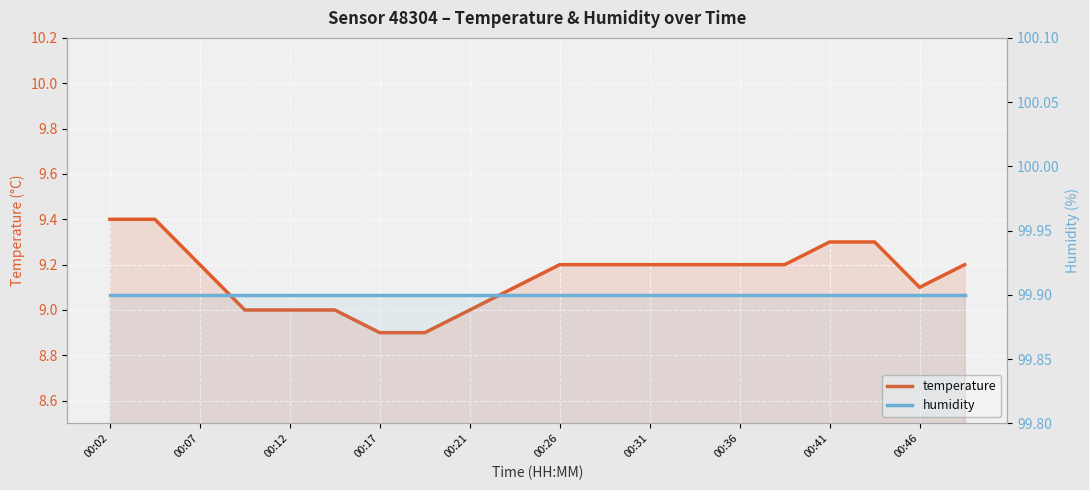

What is the average value of the humidity series?

99.9